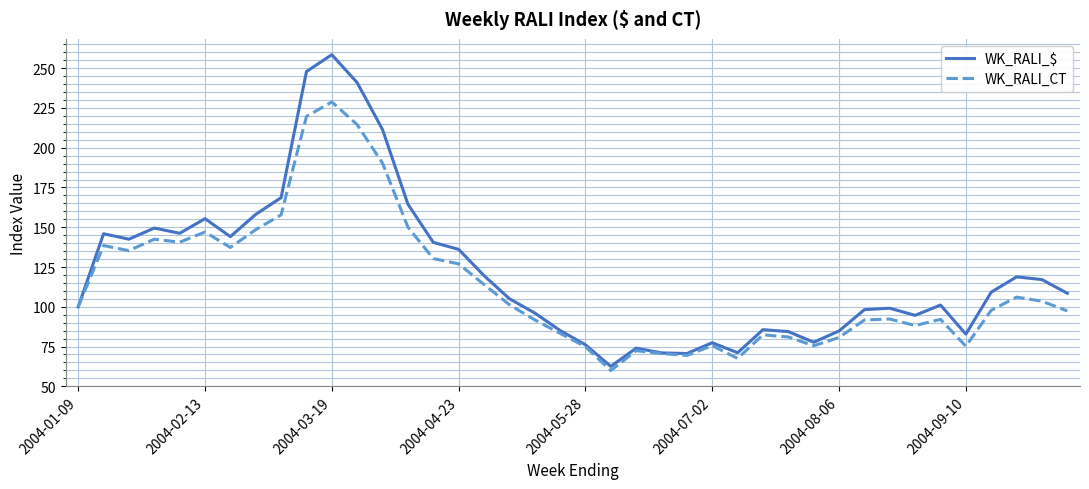

What is the minimum value for WK_RALI_CT?

59.9